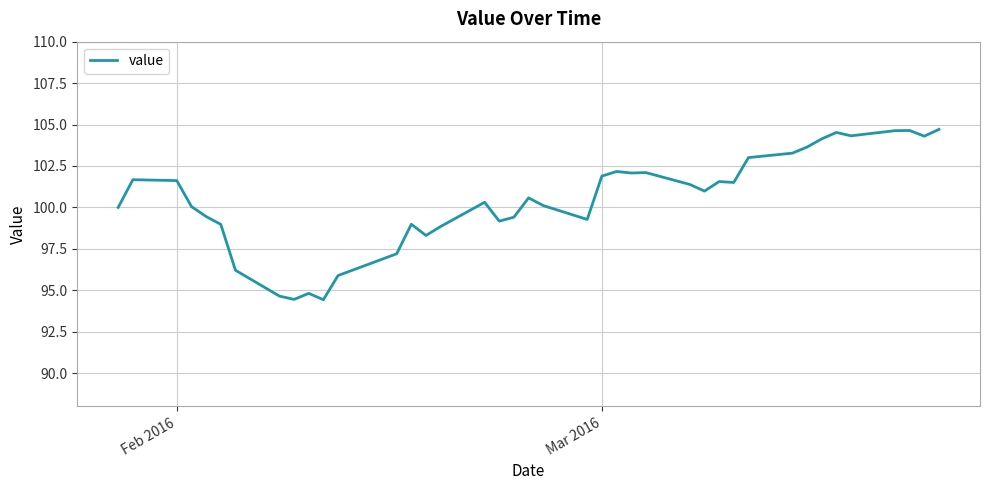

What is the greatest value displayed?

104.7